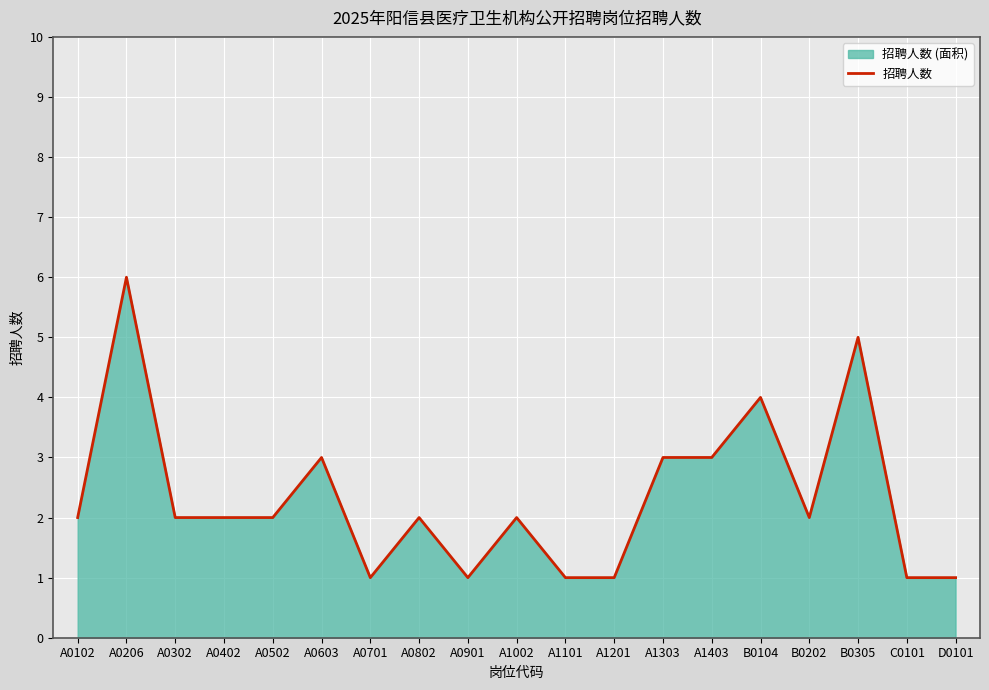

How many points are lower than both their immediate neighbors (excluding endpoints)?

3